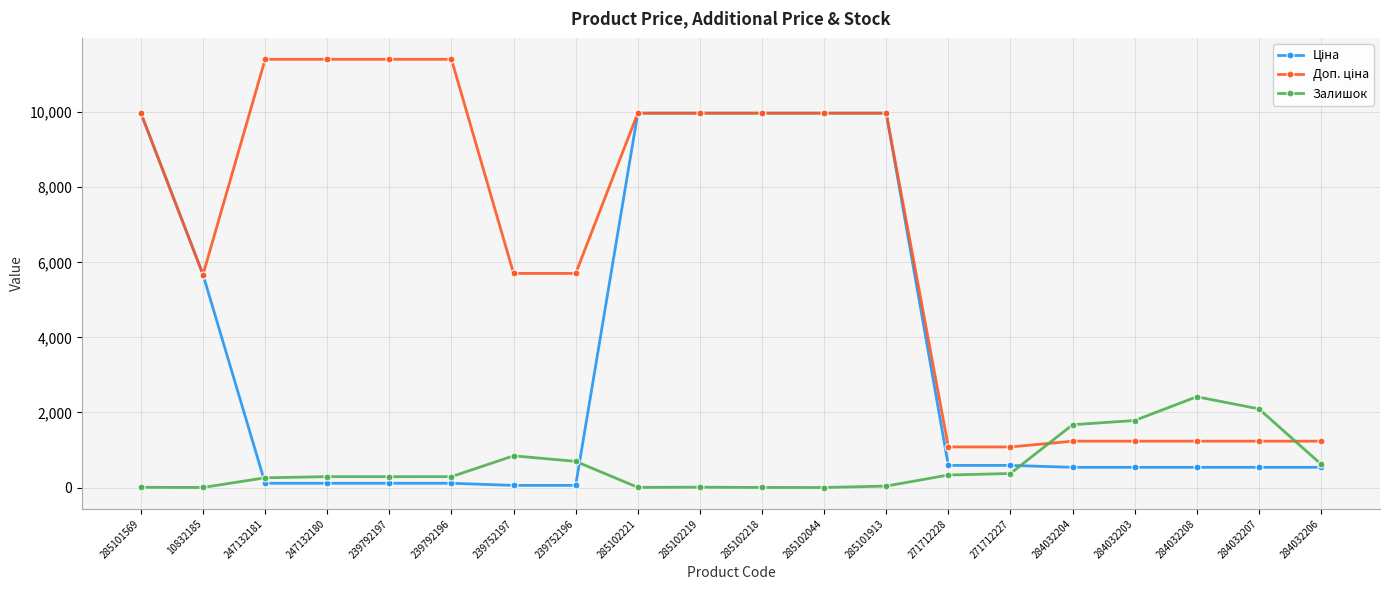

At how many categories does at least one series exceed 7675?

10